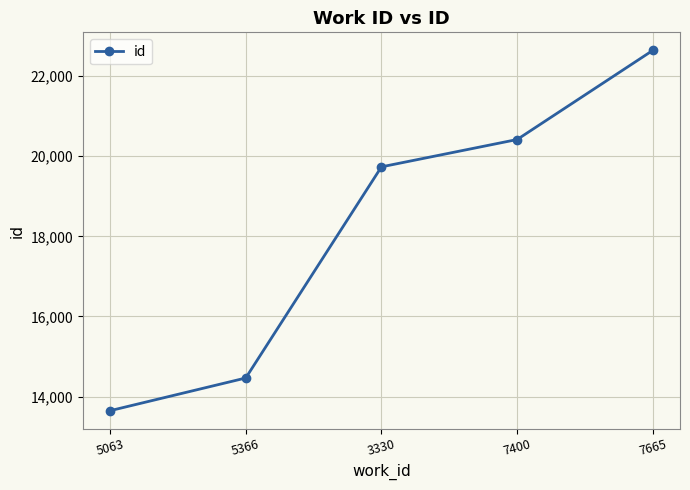

True or false: the data has more than 0 interior local peaks.

False